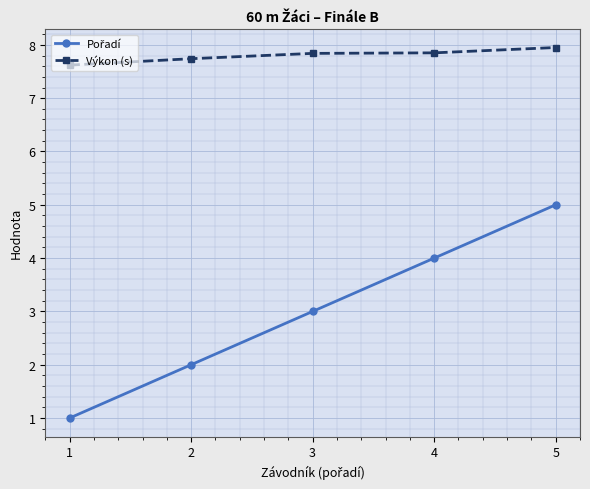

Does the chart have visible grid lines?

Yes